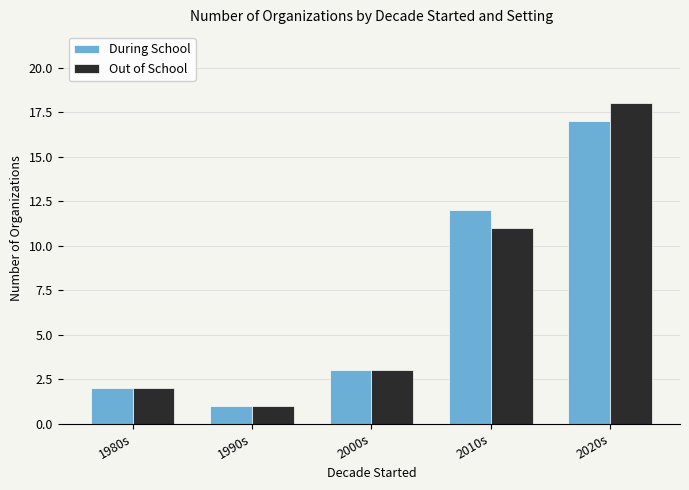

Is the value of Out of School at 2020s greater than the value of During School at 2000s?

Yes